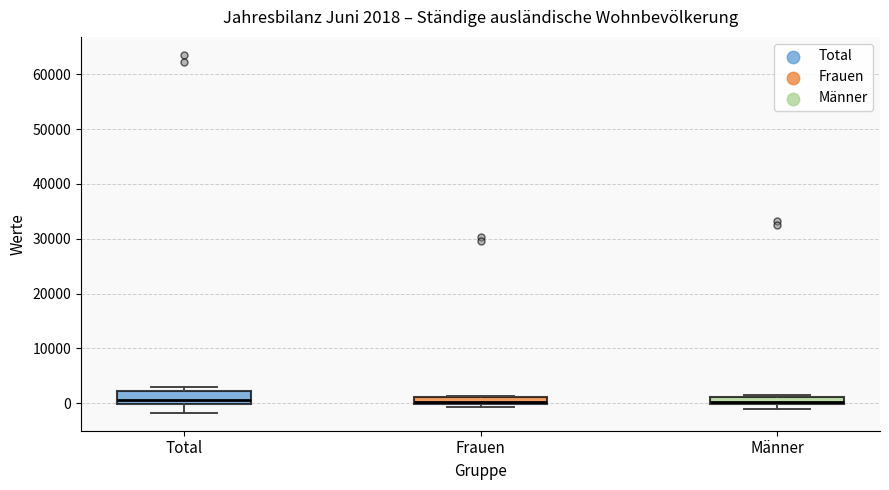

Comparing the boxes themselves (not the whiskers), which one is the tallest?

Total